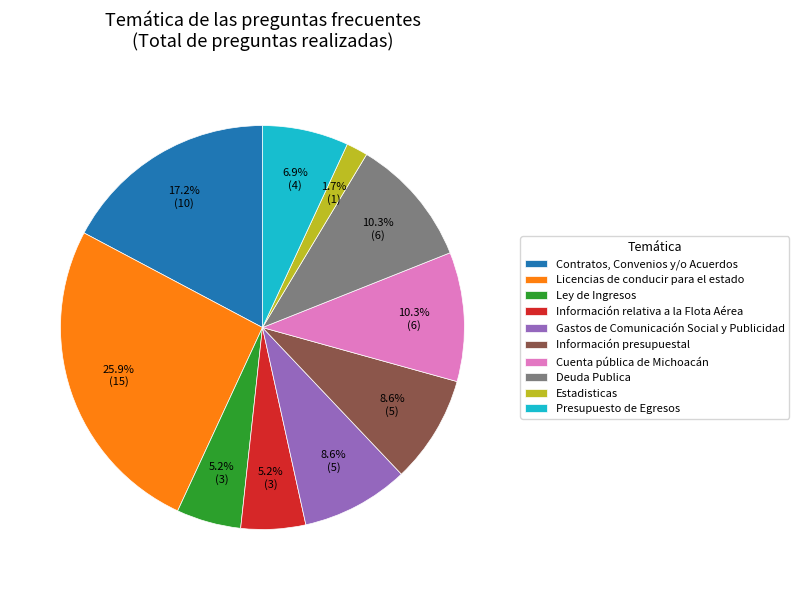

Approximately how many times larger is the value at Licencias de conducir para el estado compared to Ley de Ingresos?

5.0